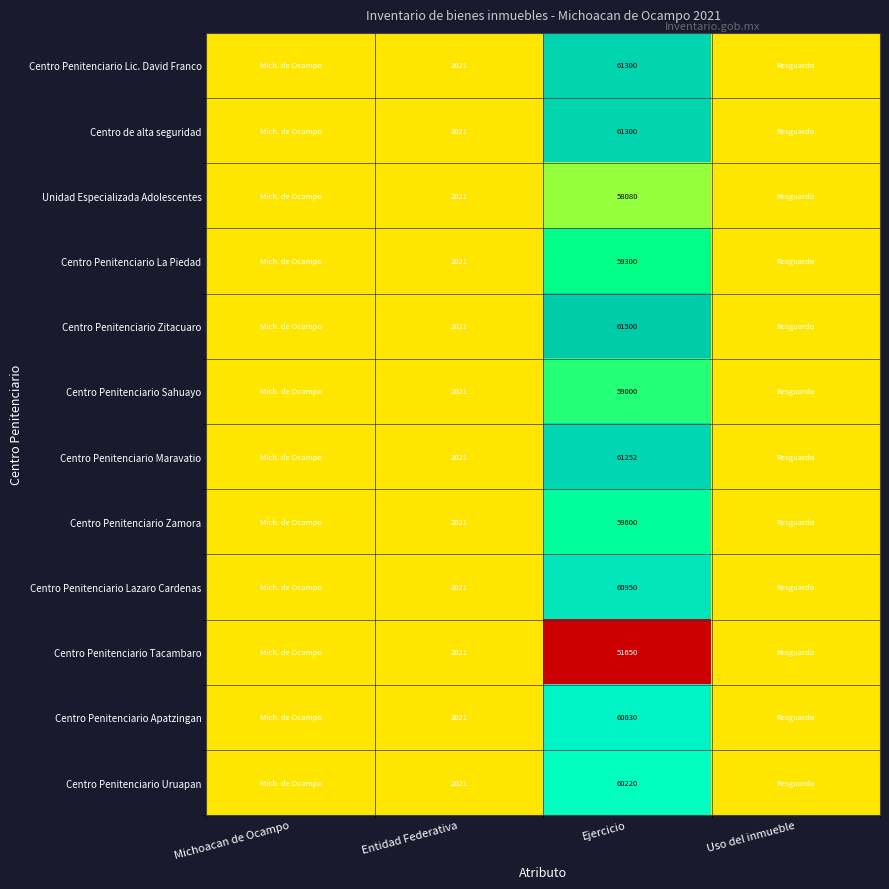

Is the value of Centro Penitenciario Zitacuaro at Ejercicio greater than the value of Unidad Especializada Adolescentes at Ejercicio?

Yes